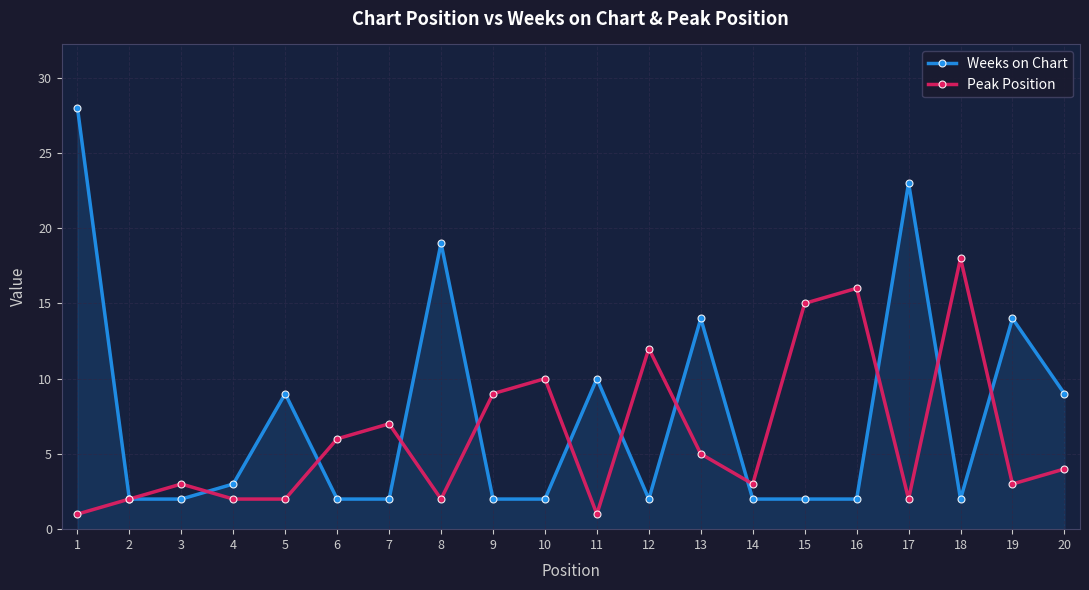

Reading right to left, transcribe all the data shown in this chart.

Weeks on Chart: 20=9	19=14	18=2	17=23	16=2	15=2	14=2	13=14	12=2	11=10	10=2	9=2	8=19	7=2	6=2	5=9	4=3	3=2	2=2	1=28
Peak Position: 20=4	19=3	18=18	17=2	16=16	15=15	14=3	13=5	12=12	11=1	10=10	9=9	8=2	7=7	6=6	5=2	4=2	3=3	2=2	1=1